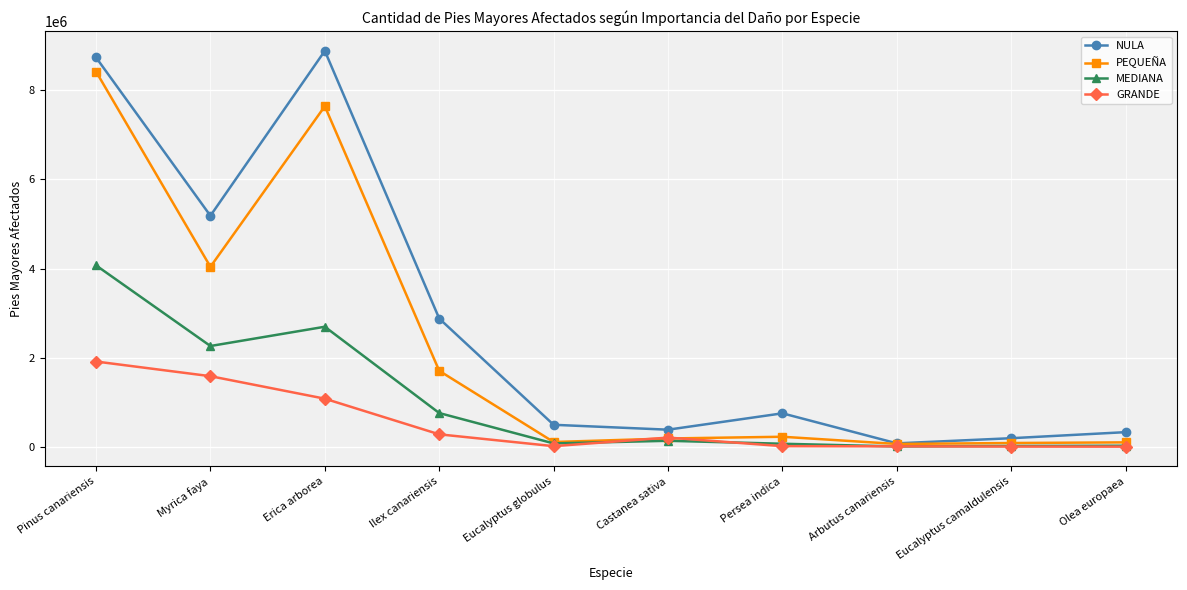

At which category does GRANDE reach its first local peak?

Castanea sativa